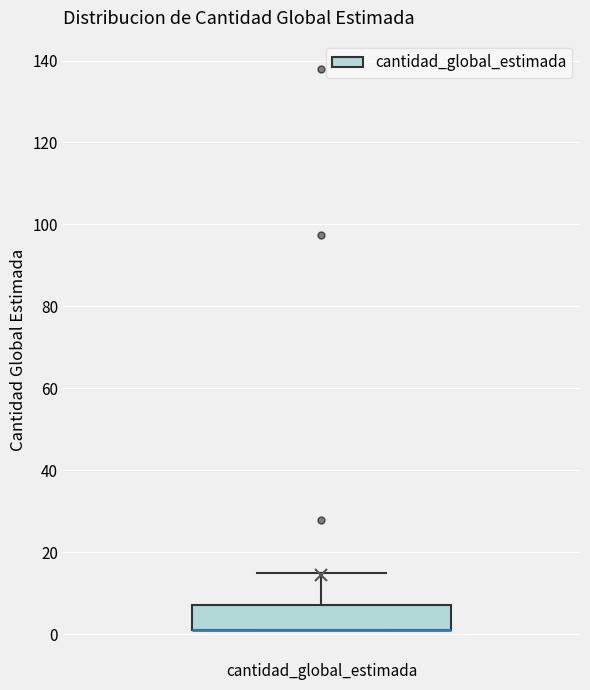

Read this box plot against the y-axis: the position of the median line, the range covered by the box, and the ends of both whiskers. The values are not printed on the chart, so give them approximately, as read against the axis.

median 2 (drawn on the box's lower edge), box 2 to 8, whiskers 2 to 16